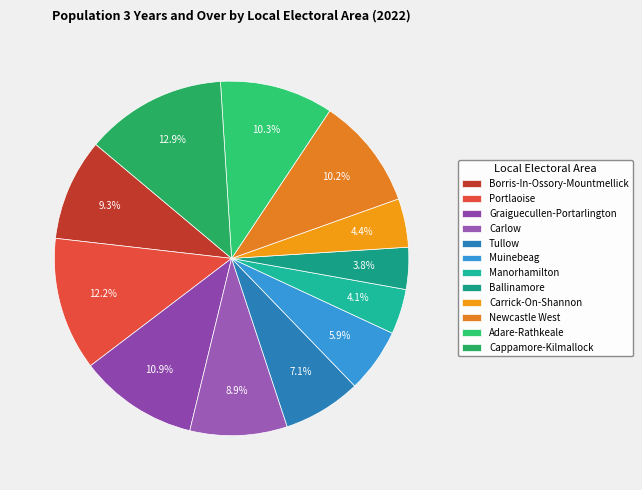

Rank the categories by value from lowest to highest.

Ballinamore, Manorhamilton, Carrick-On-Shannon, Muinebeag, Tullow, Carlow, Borris-In-Ossory-Mountmellick, Newcastle West, Adare-Rathkeale, Graiguecullen-Portarlington, Portlaoise, Cappamore-Kilmallock